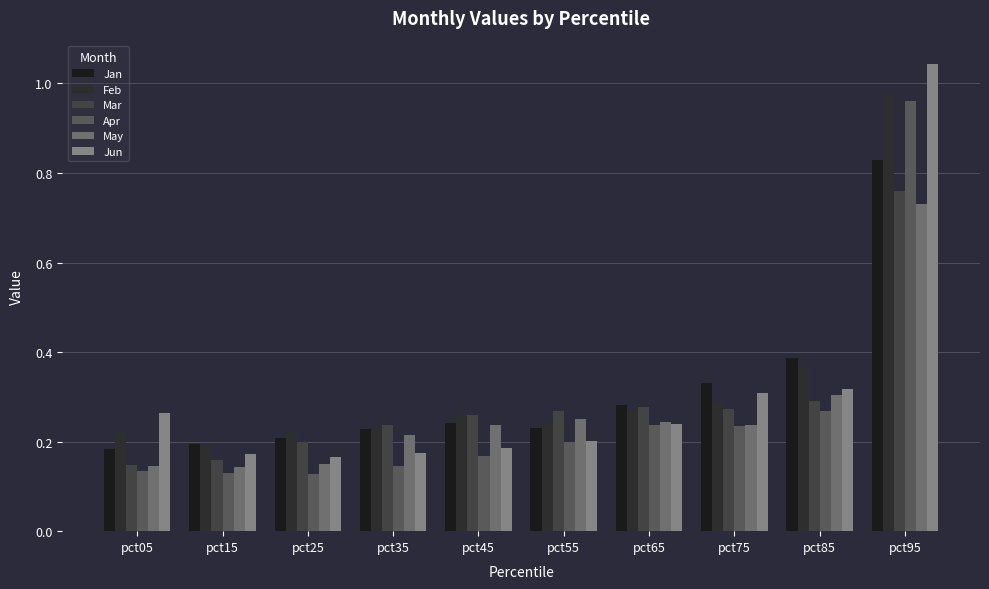

Which has a higher value, pct05 or pct35?

pct35